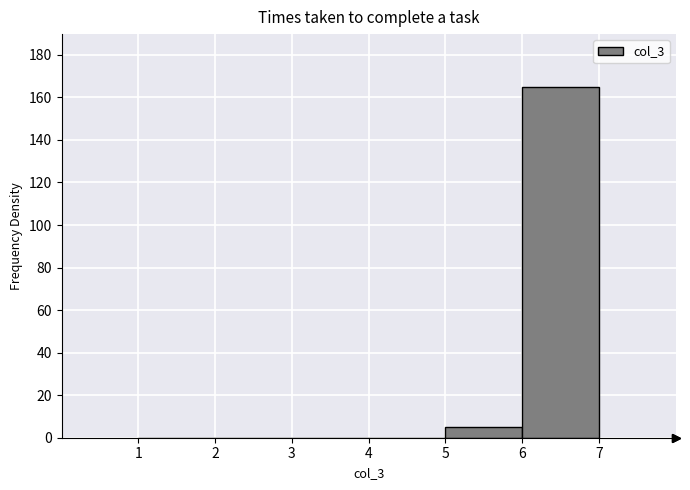

What is the height of the bar covering 6 to 7 on the x-axis? The values are not printed on the chart, so give them approximately, as read against the axis.

166